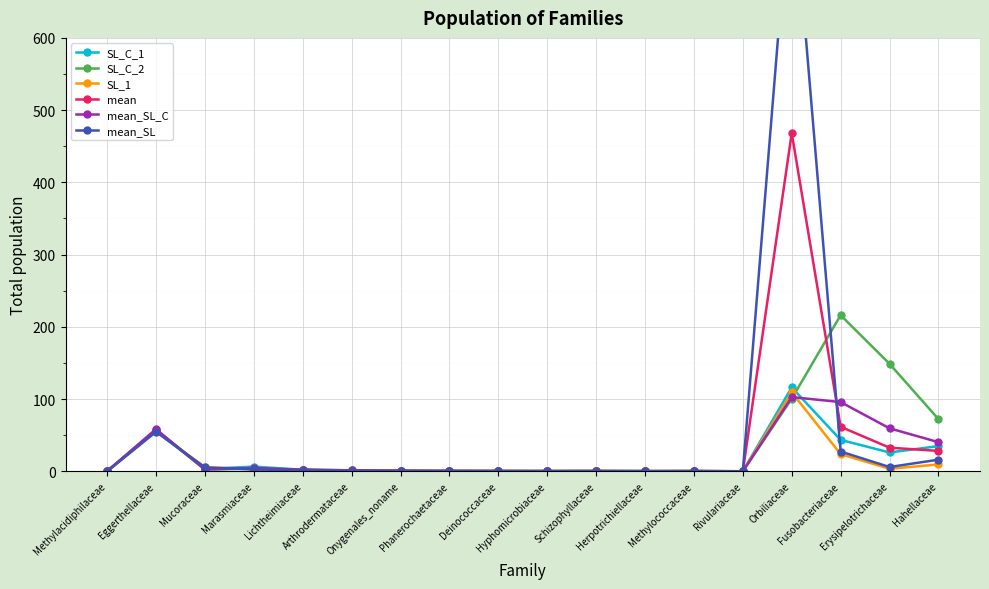

At which label is mean closest to 234?

Fusobacteriaceae